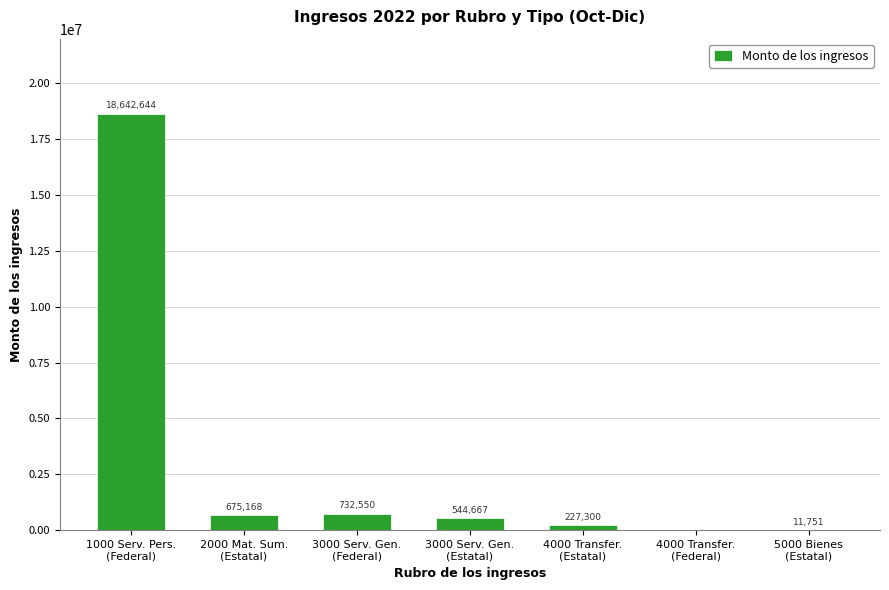

How many categories are shown in the chart?

7